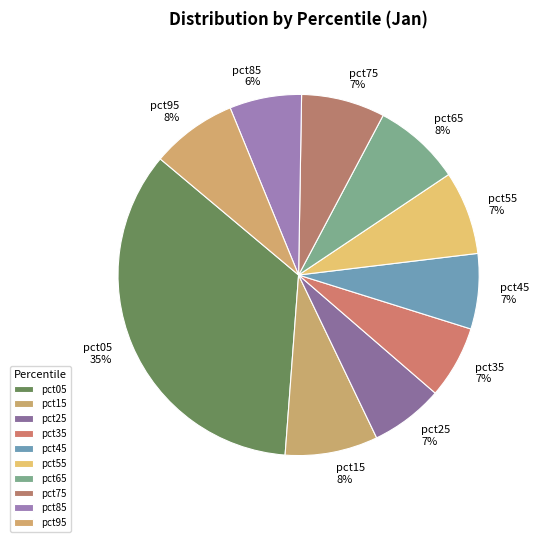

Does pct65 8% account for over 50% of the chart?

No